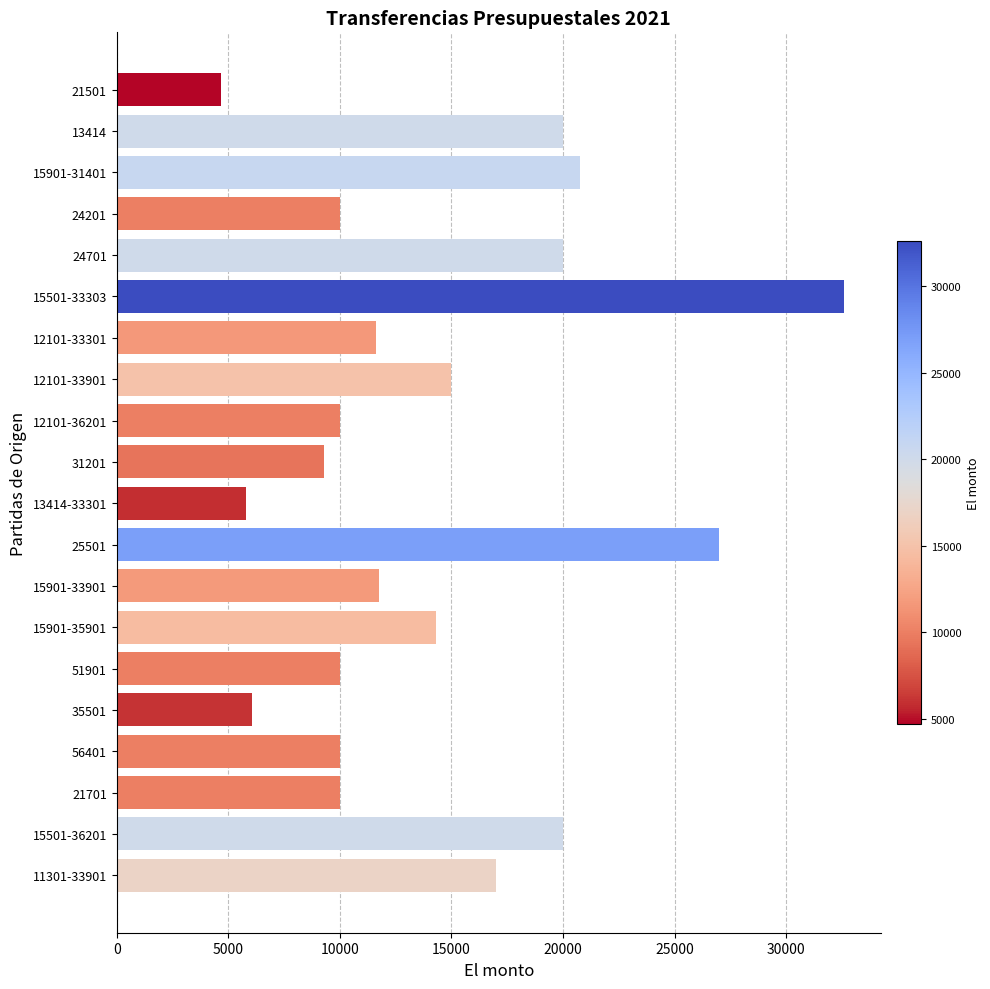

Reading top to bottom, extract all data points from this chart.

4693.3	20000.0	20766.0	10000.0	20000.0	32600.0	11600.0	15000.0	10000.0	9280.0	5800.0	27000.0	11774.0	14300.0	10000.0	6041.4	10000.0	10000.0	20000.0	17000.0